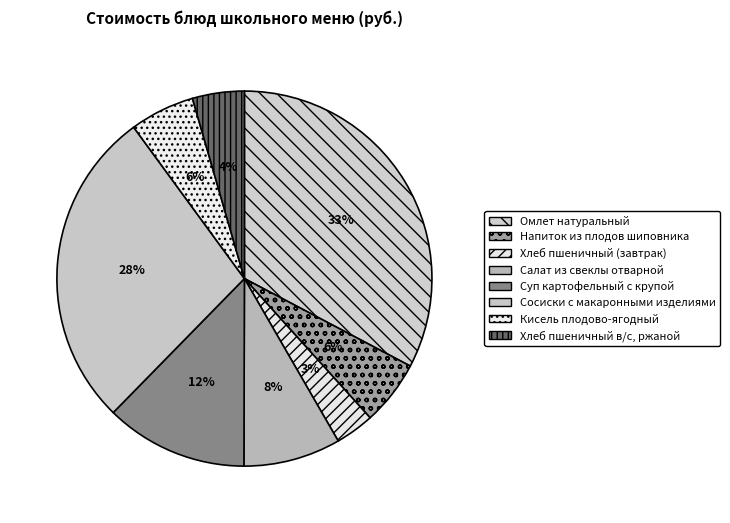

To the nearest percent, what is the average slice percentage?

12%